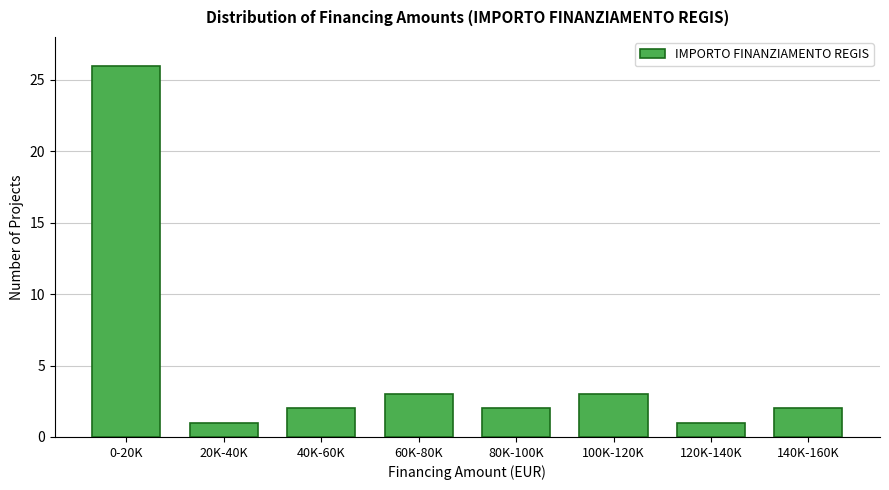

Reading right to left, list all the values displayed in this chart.

140K-160K=2	120K-140K=1	100K-120K=3	80K-100K=2	60K-80K=3	40K-60K=2	20K-40K=1	0-20K=26